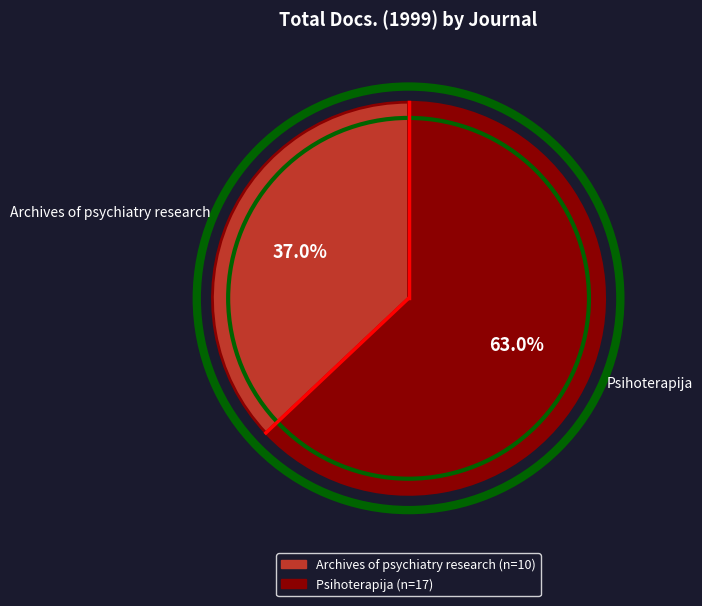

Between Psihoterapija and Archives of psychiatry research, which is larger?

Psihoterapija